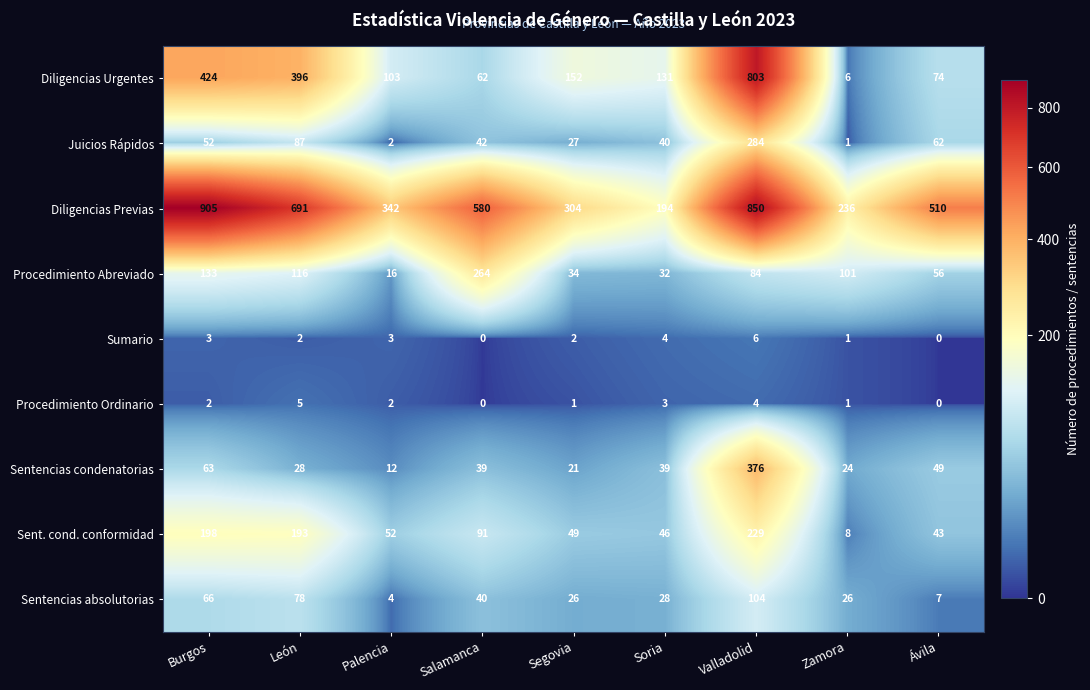

Count the number of data series in this chart.

9